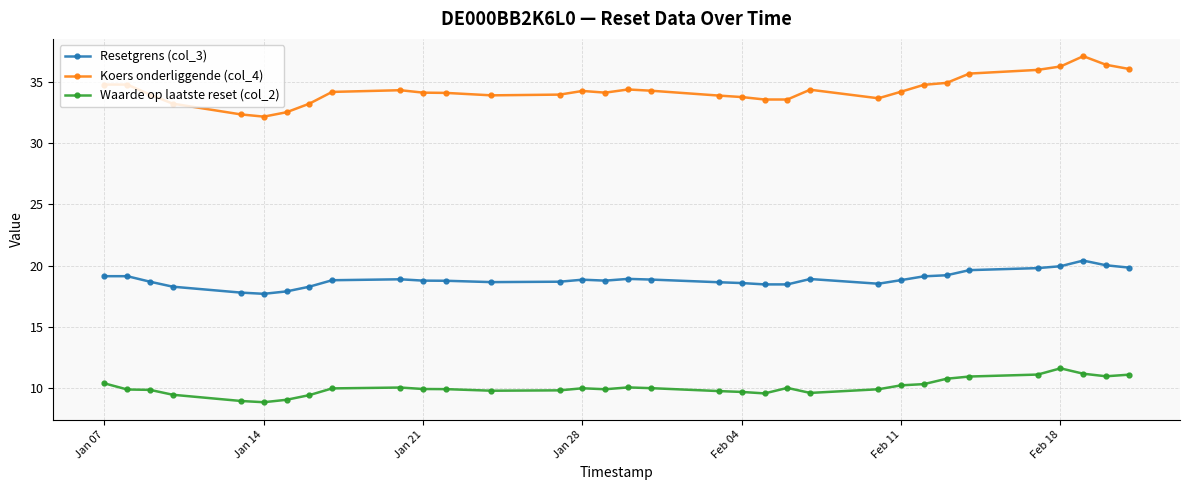

What is the maximum value shown in the chart?

37.1